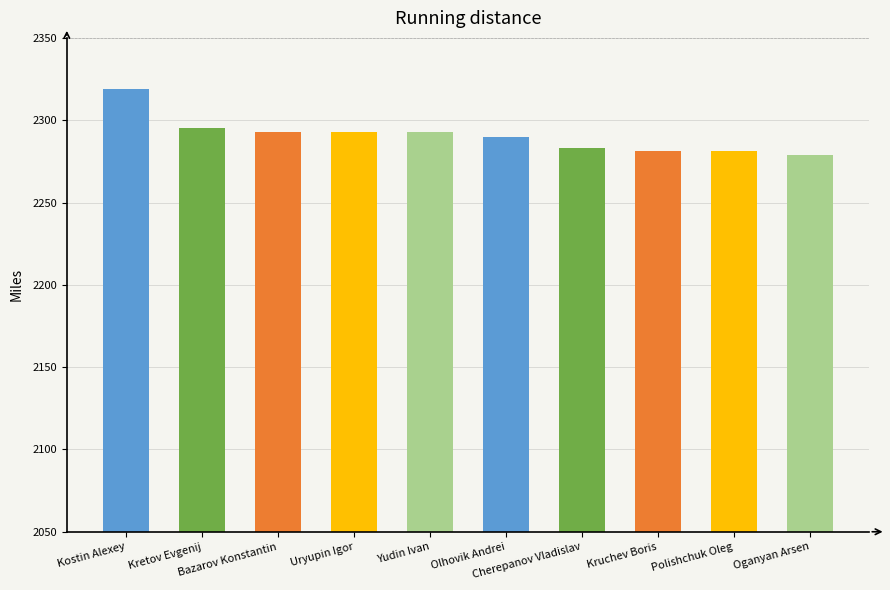

List the labels in order of value, smallest first.

Oganyan Arsen, Kruchev Boris, Polishchuk Oleg, Cherepanov Vladislav, Olhovik Andrei, Bazarov Konstantin, Uryupin Igor, Yudin Ivan, Kretov Evgenij, Kostin Alexey